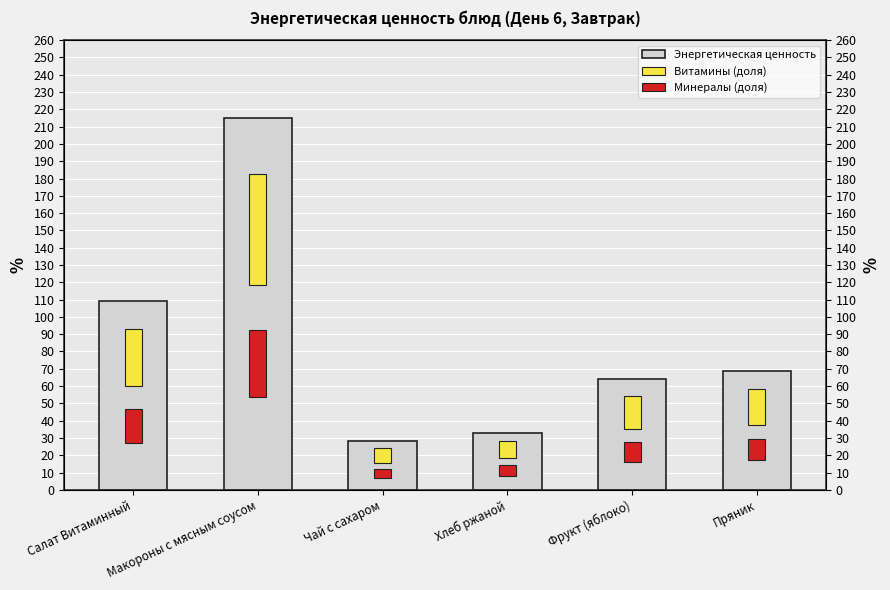

What is the label of the 5th bar from the right?

Макороны с мясным соусом